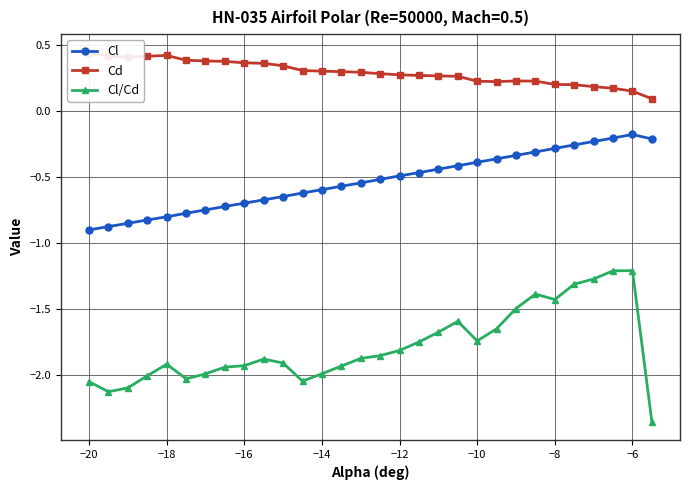

Does the chart display data point markers on the line(s)?

Yes